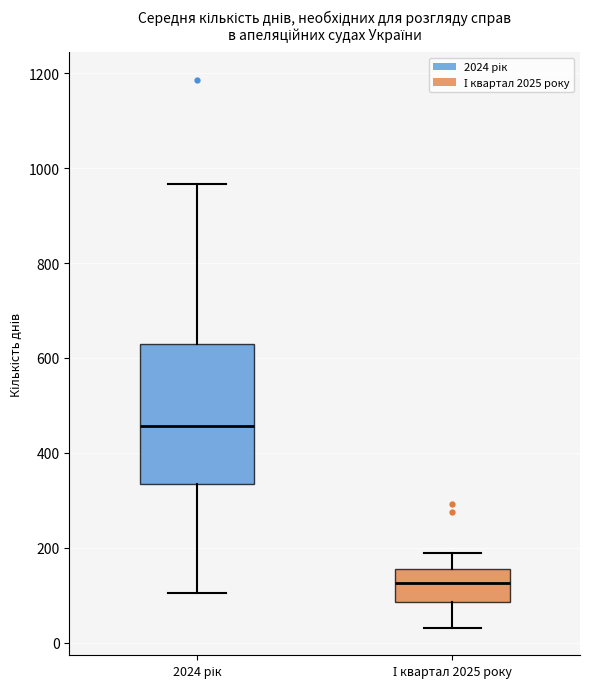

Which box's median line is the highest?

2024 рік